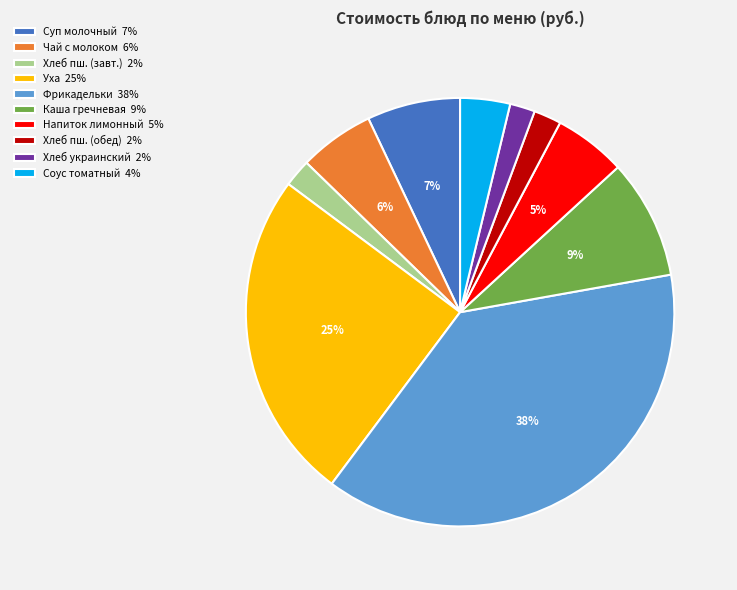

Which category has the biggest portion of the pie?

Фрикадельки 38%